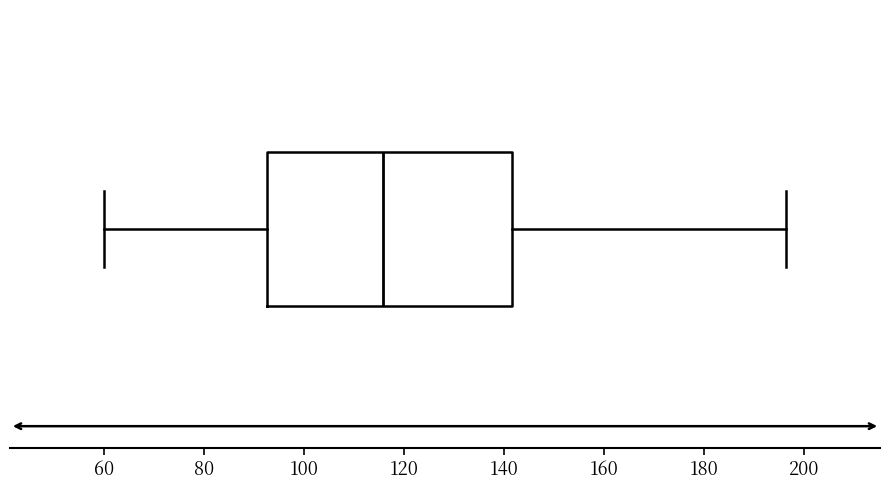

Read this box plot against the x-axis: the position of the median line, the range covered by the box, and the ends of both whiskers. The values are not printed on the chart, so give them approximately, as read against the axis.

median 116, box 92 to 142, whiskers 60 to 196